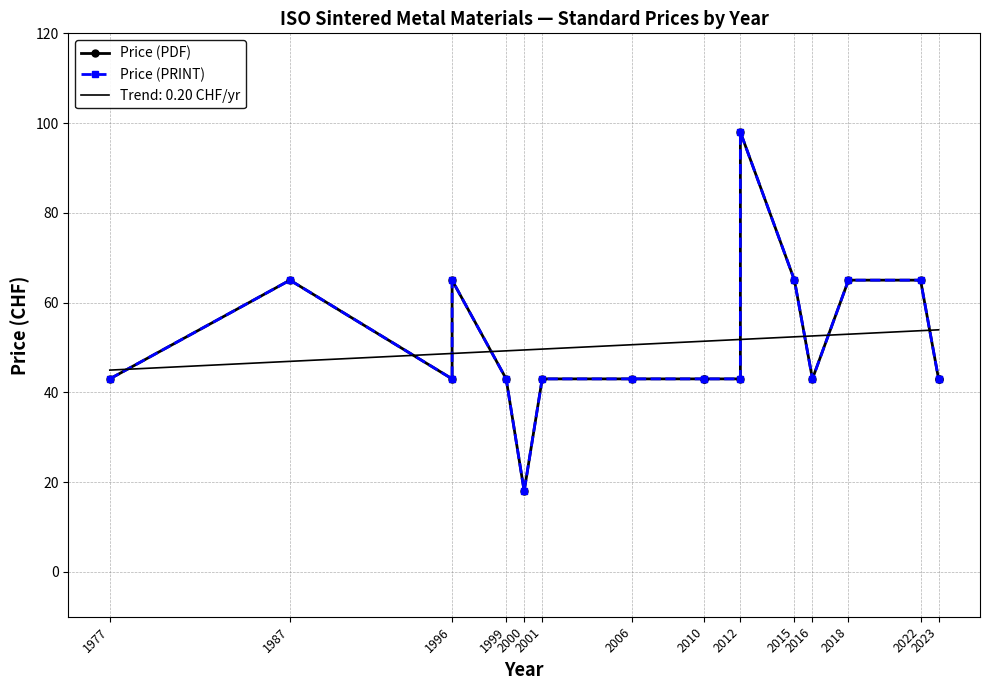

How many values in the Price (PDF) series are below 43?

1